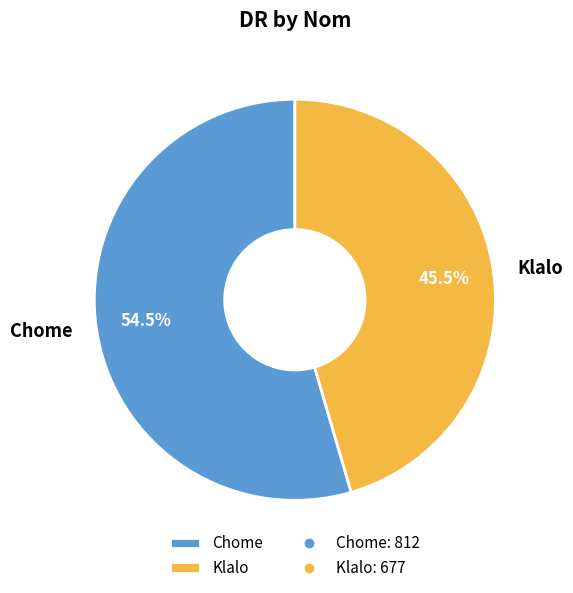

Is there any slice that represents more than half of the pie?

Yes